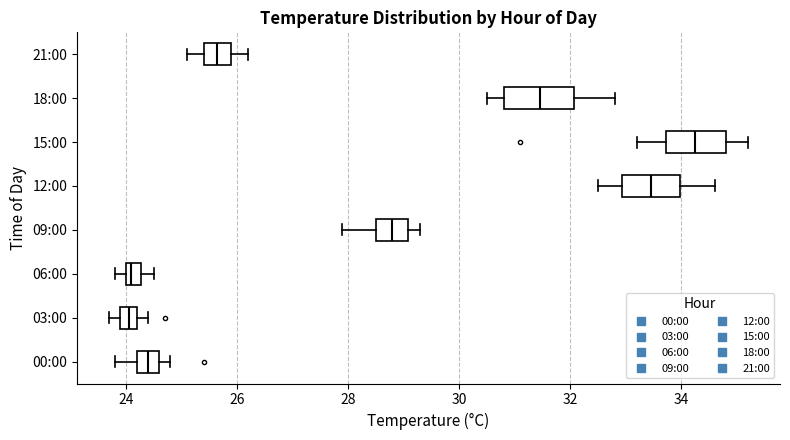

Which box is the widest, from its left edge to its right edge?

18:00